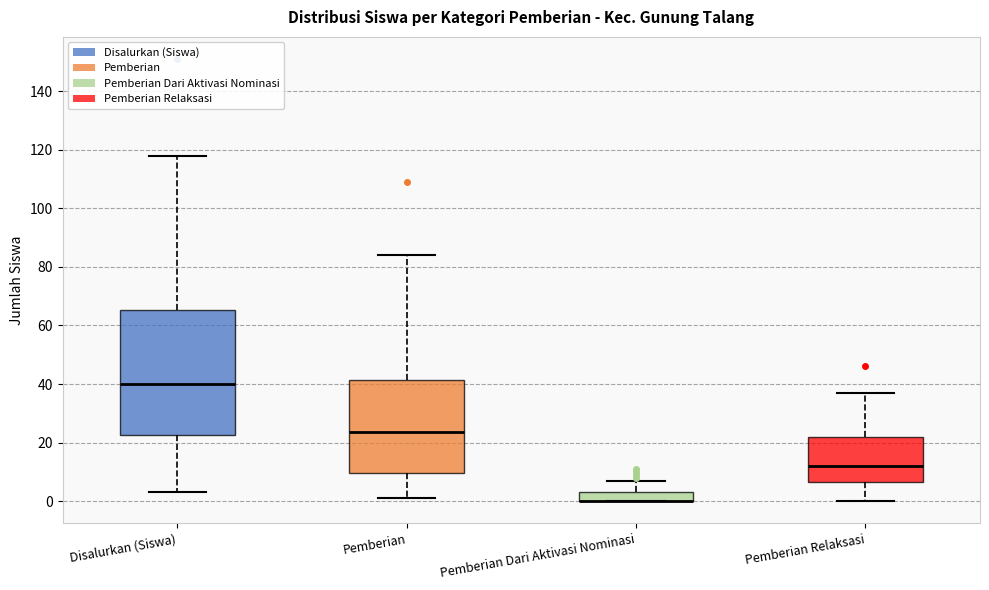

Which box is the tallest, from its lower edge to its upper edge?

Disalurkan (Siswa)